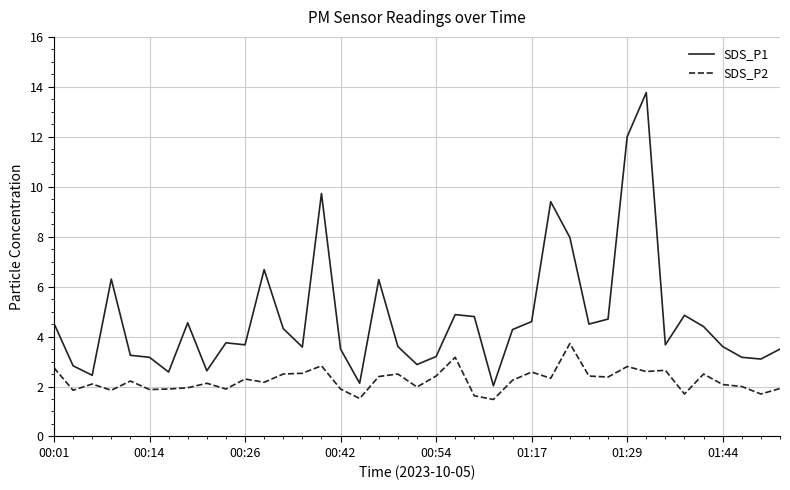

What is the difference between the maximum and minimum values in the SDS_P2 series?

2.2